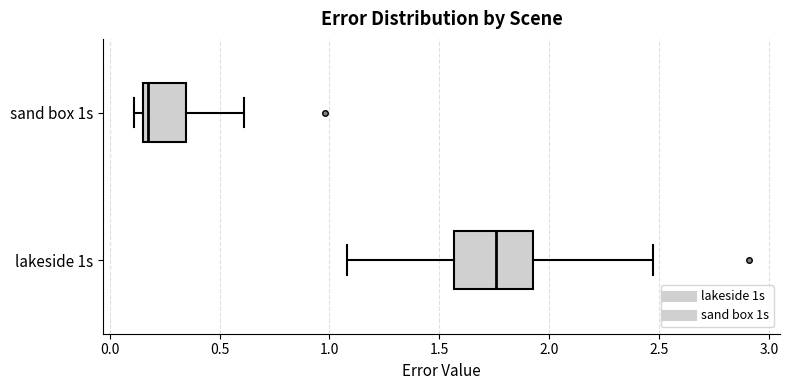

Where does the right whisker of the box for sand box 1s end on the x-axis? The values are not printed on the chart, so give them approximately, as read against the axis.

0.60